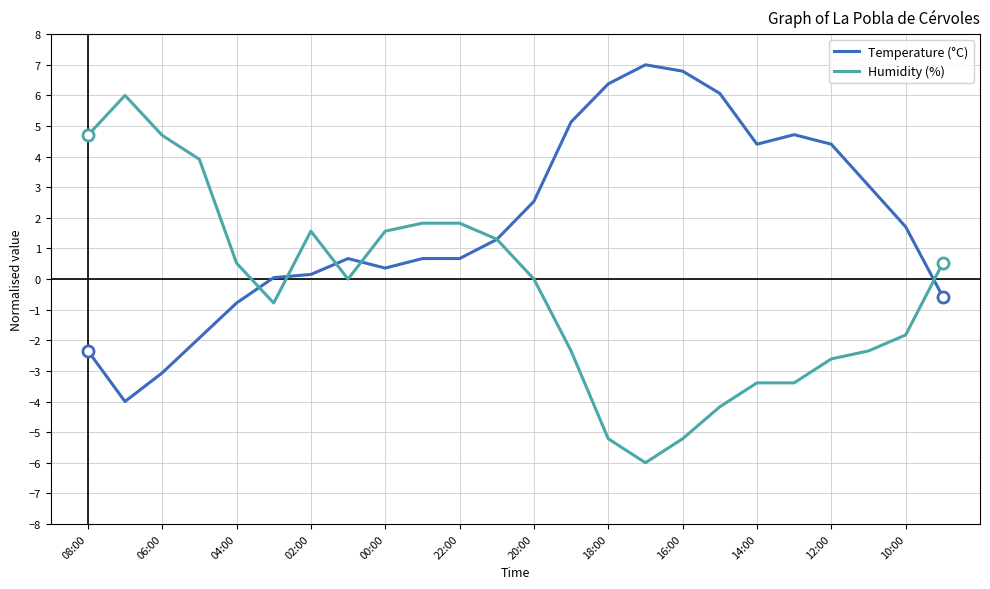

How many intersections are there between Humidity (%) and Temperature (°C)?

6